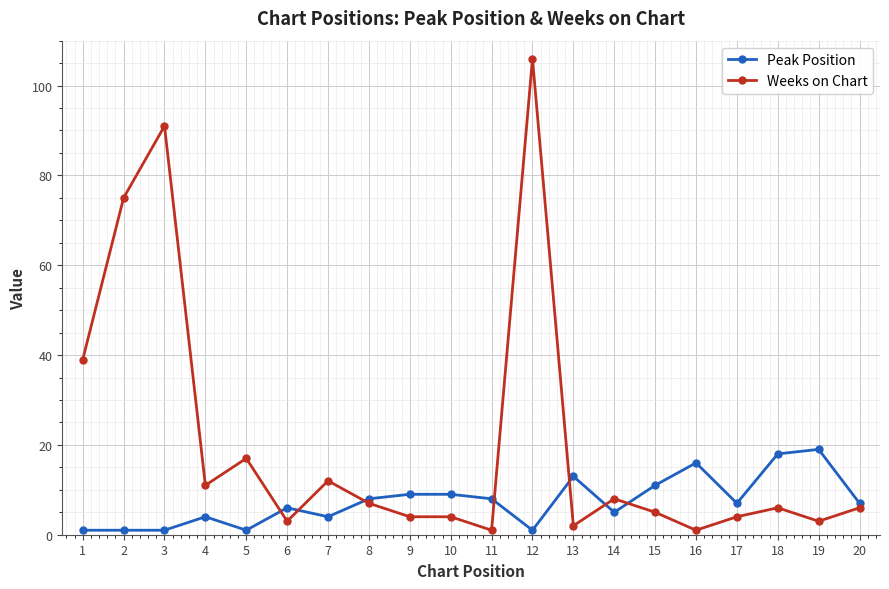

Where do Peak Position and Weeks on Chart first cross each other?

5 and 6